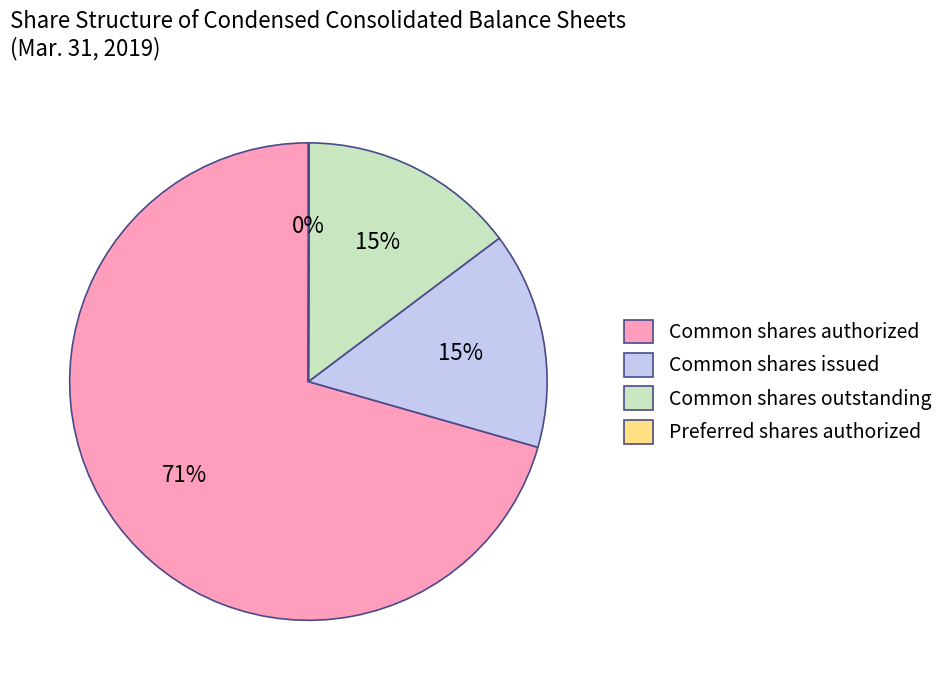

To the nearest percent, what is the average slice percentage?

25%